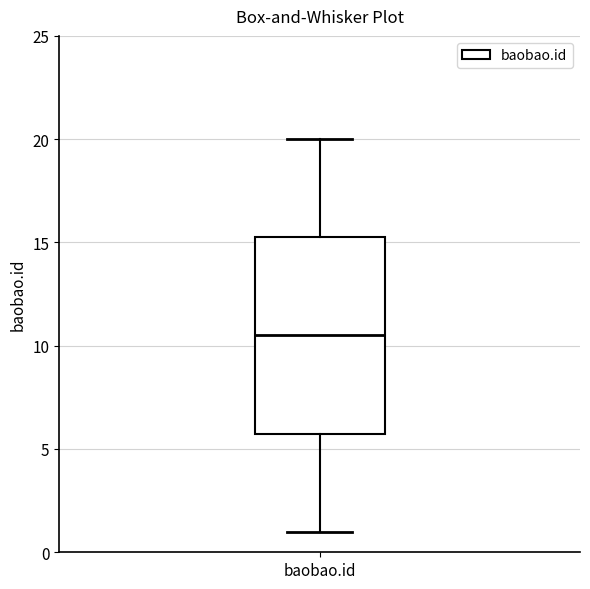

Transcribe this box plot: give where the median line is, the range the box spans, and where the two whiskers end, as read against the y-axis. The values are not printed on the chart, so give them approximately, as read against the axis.

median 10.5, box 6.0 to 15.5, whiskers 1.0 to 20.0